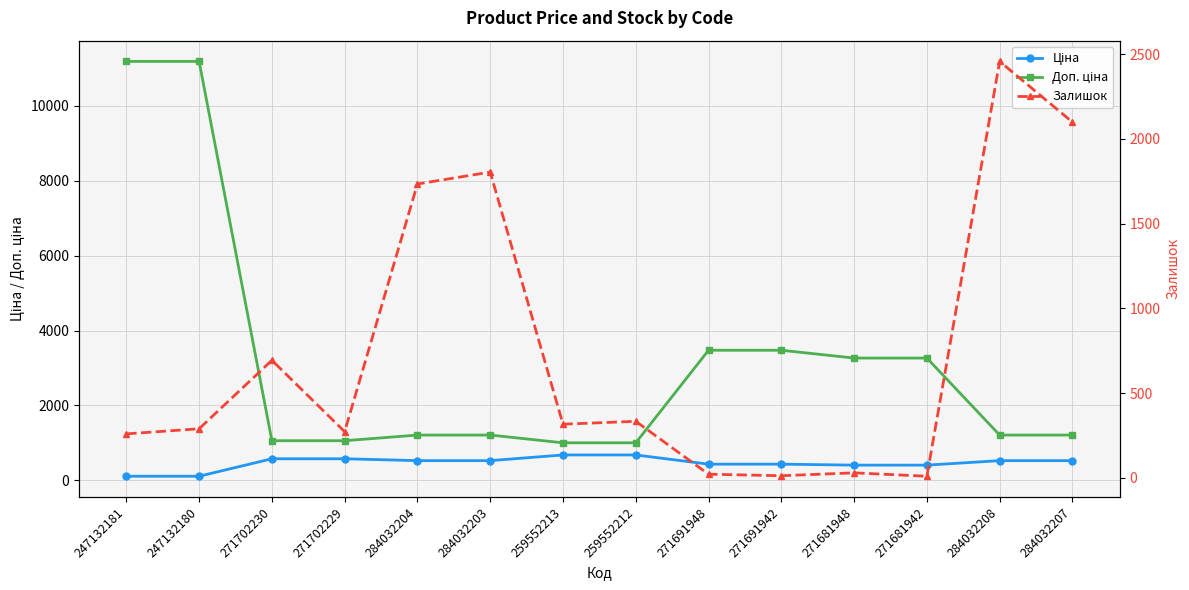

What is the label of the 12th point from the left?

271681942